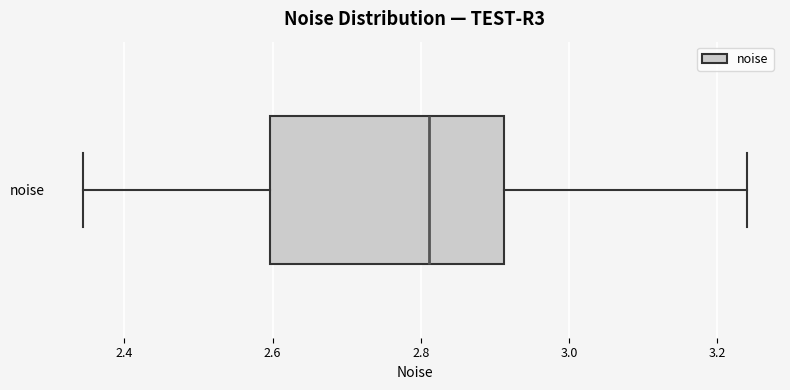

Read this box plot against the x-axis: the position of the median line, the range covered by the box, and the ends of both whiskers. The values are not printed on the chart, so give them approximately, as read against the axis.

median 2.82, box 2.60 to 2.92, whiskers 2.34 to 3.24